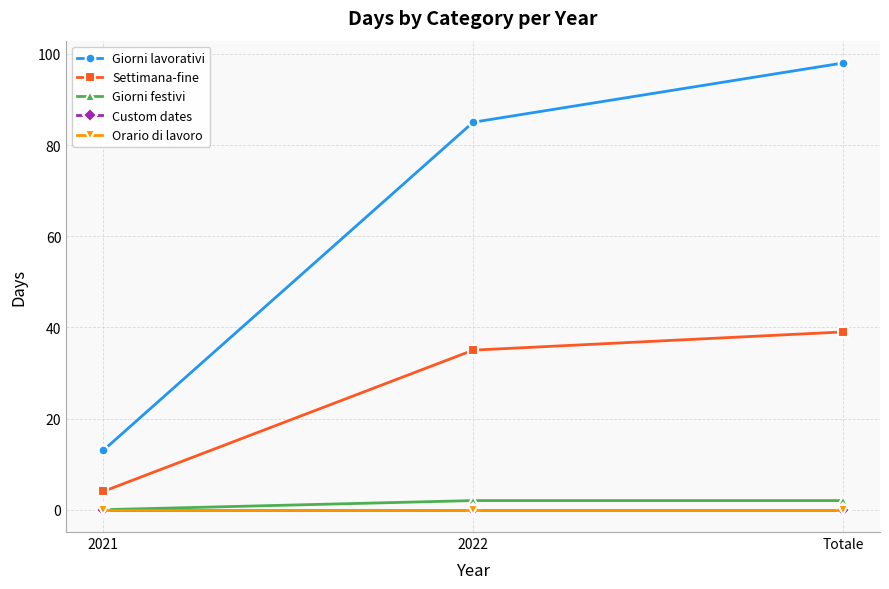

How many distinct data groups are displayed?

5